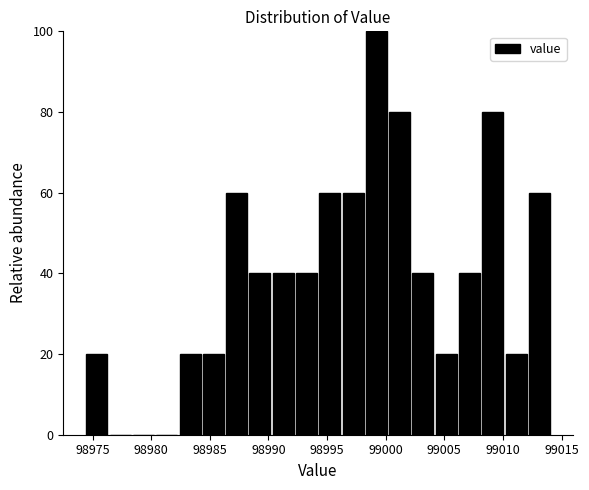

Read against the x-axis, roughly where is the centre of the tallest bar?

98999.0